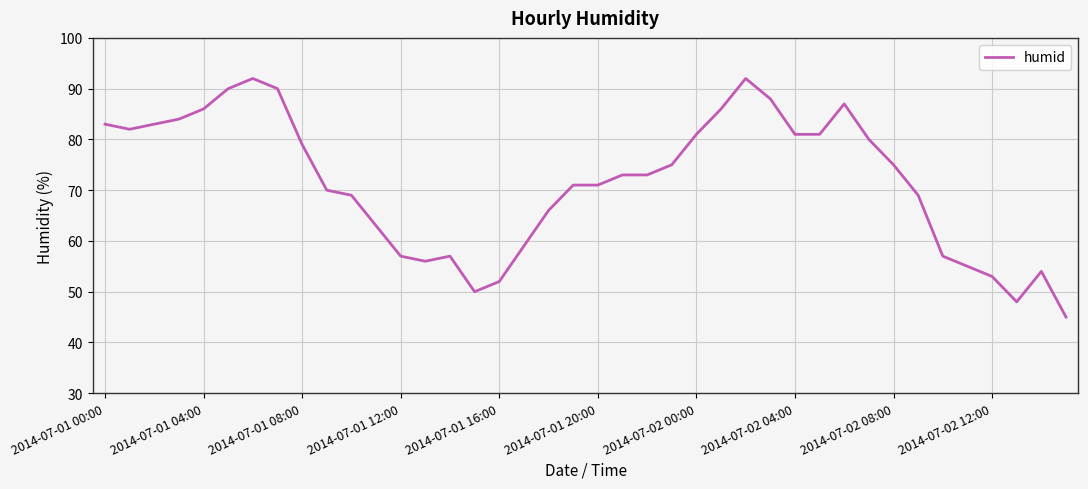

What is the difference between the maximum and minimum values?

47